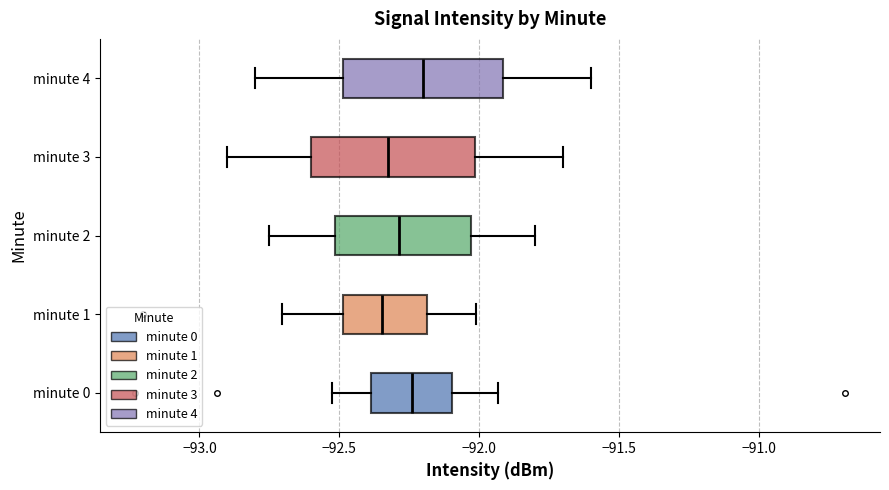

Where is the right edge of the box for minute 4 on the x-axis? The values are not printed on the chart, so give them approximately, as read against the axis.

-91.90